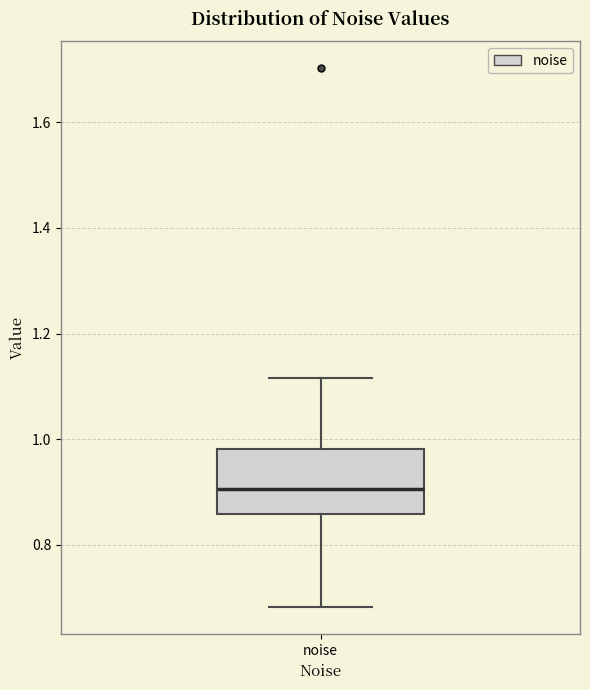

Read this box plot against the y-axis: the position of the median line, the range covered by the box, and the ends of both whiskers. The values are not printed on the chart, so give them approximately, as read against the axis.

median 0.90, box 0.86 to 0.98, whiskers 0.68 to 1.12